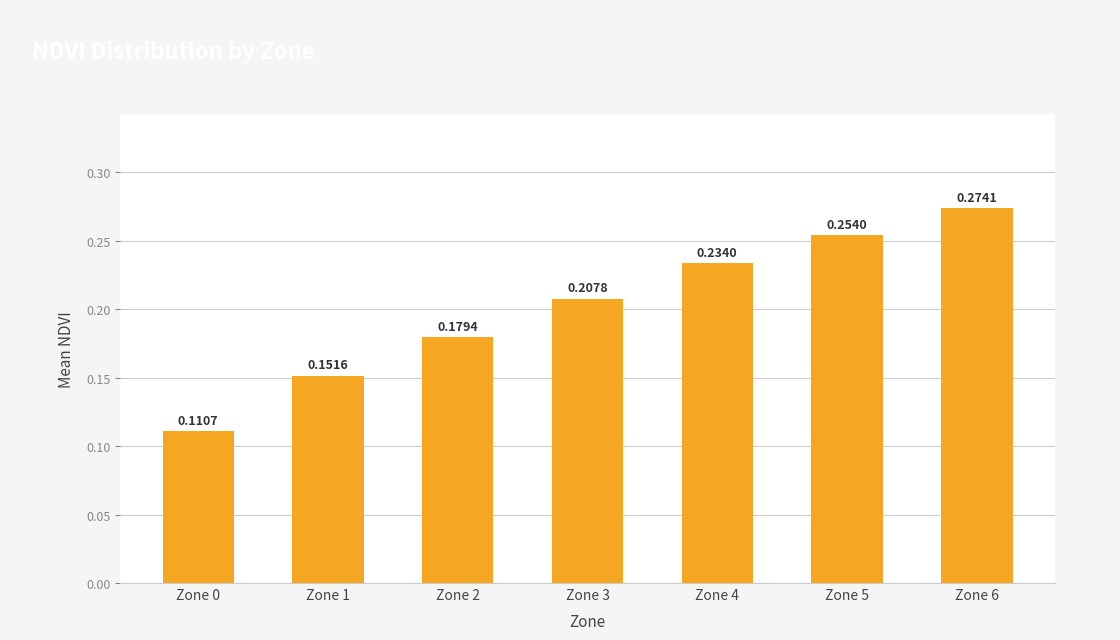

What is the sum of all values?

1.4